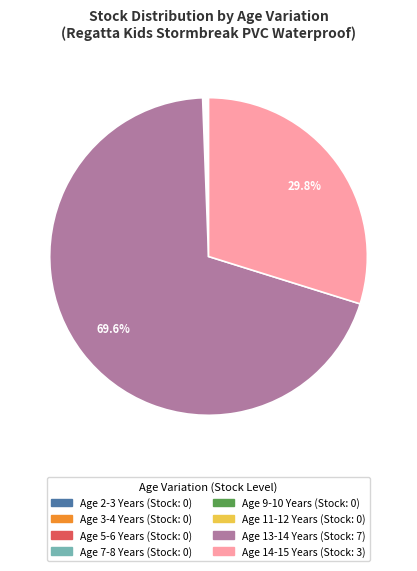

Does Age 13-14 Years account for over 50% of the chart?

Yes